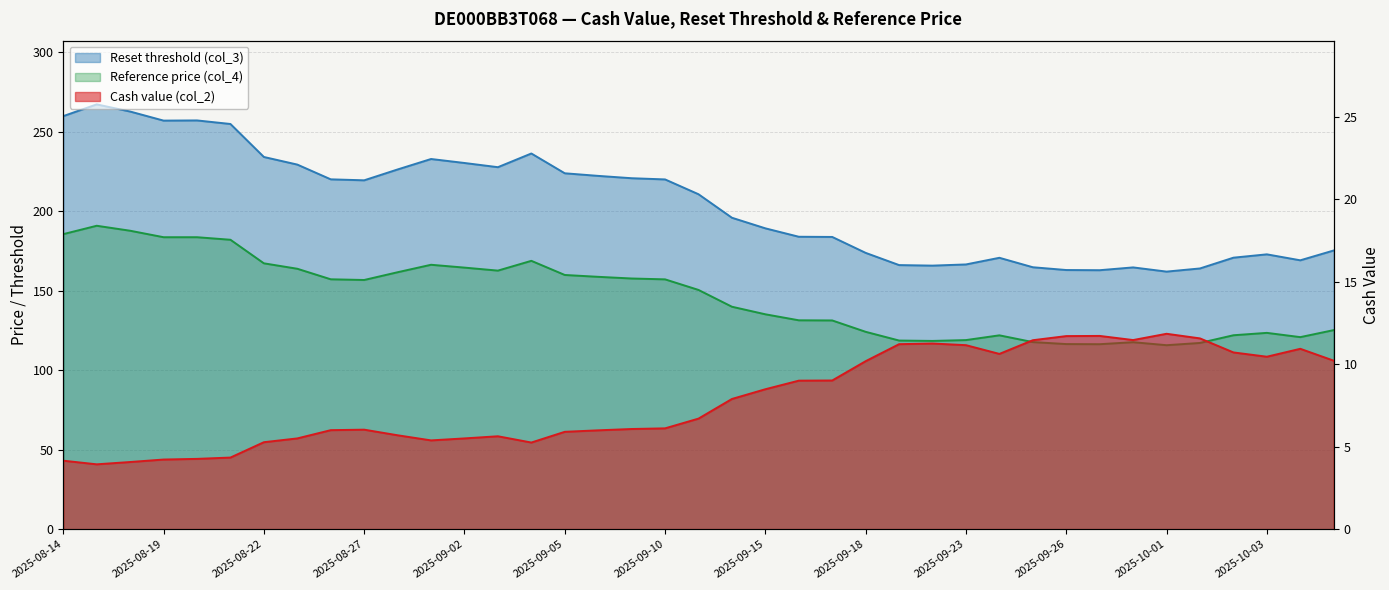

What is the lowest value of the Reset threshold (col_3) series?

162.1